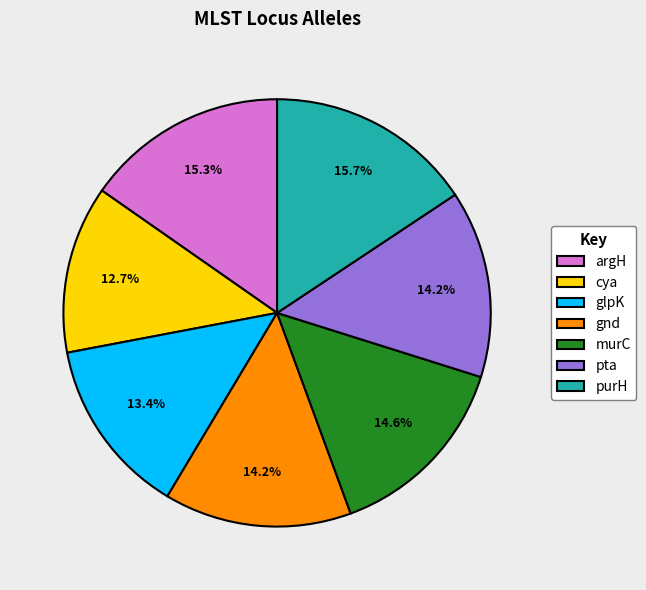

What is the total percentage of pta and cya?

26.9%